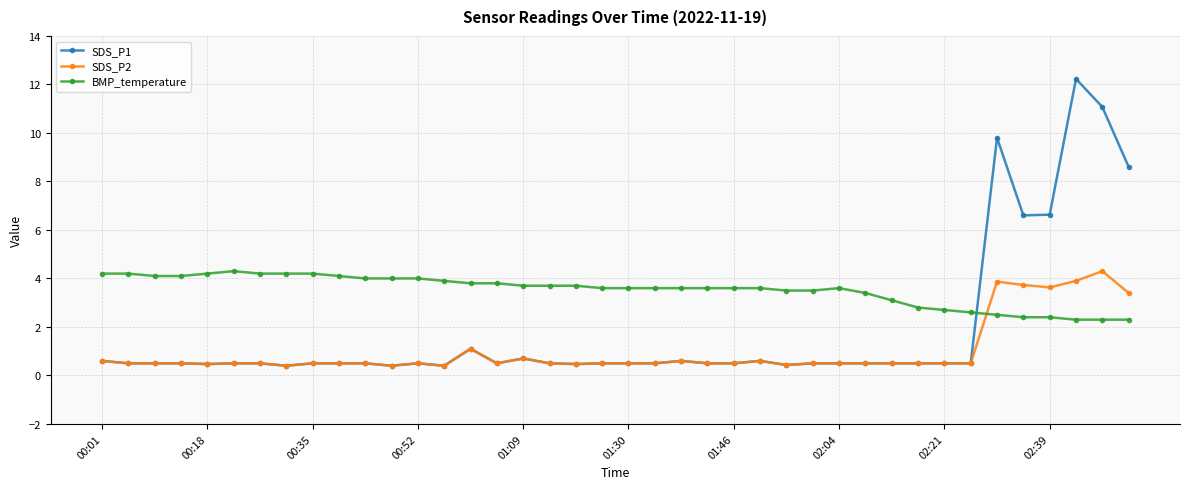

What is the highest value of the SDS_P2 series?

4.3